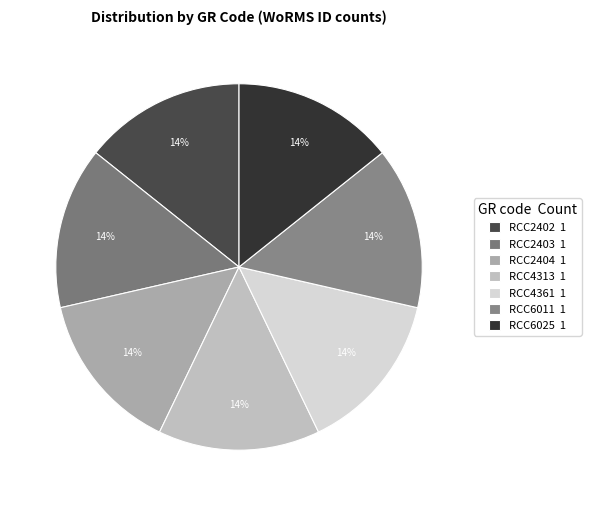

To the nearest percent, what percentage of the pie is RCC2402?

14%